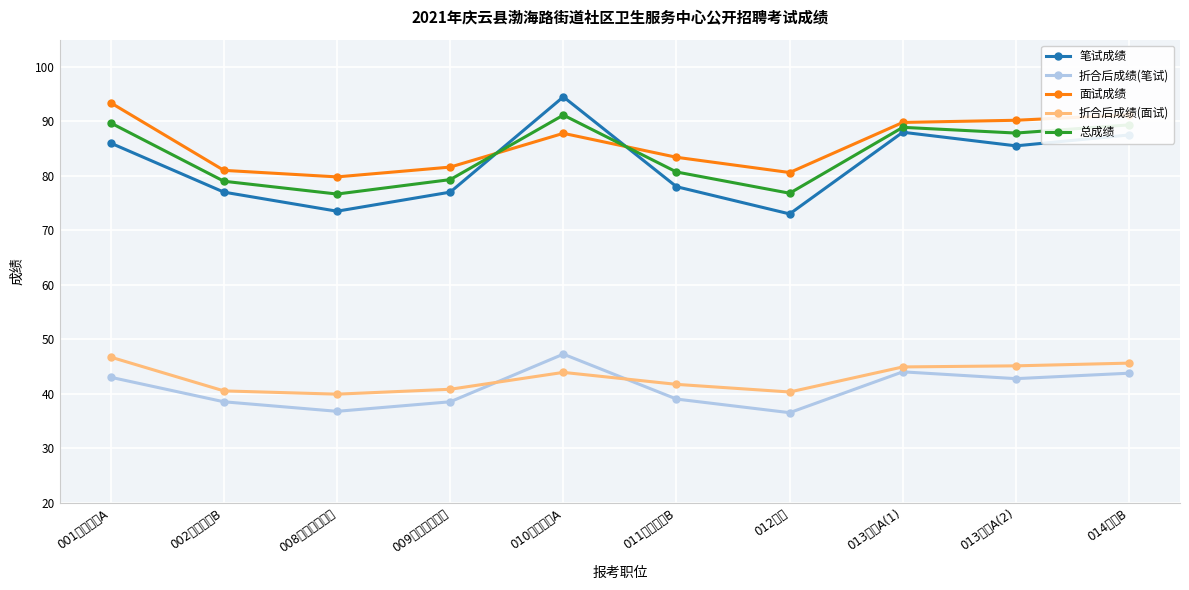

True or false: 折合后成绩(笔试) and 面试成绩 intersect in this chart.

False